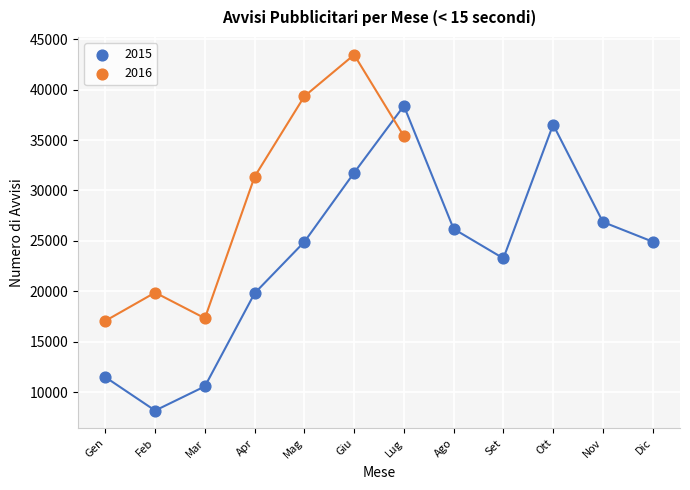

Which series reaches the minimum Y coordinate?

2015